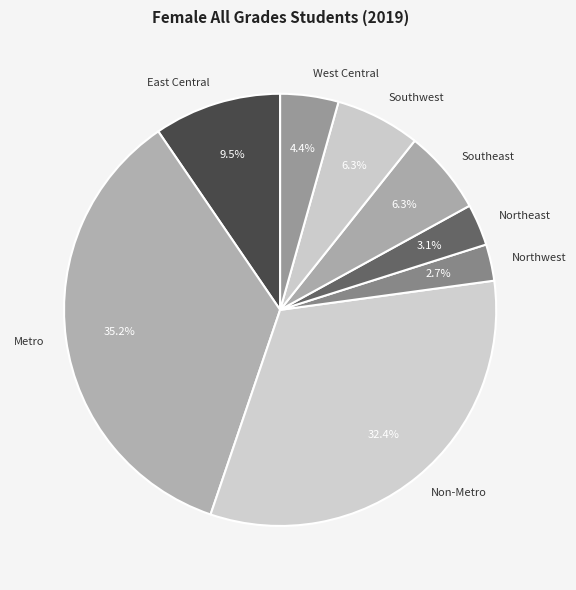

Which has a higher value, Southeast or West Central?

Southeast